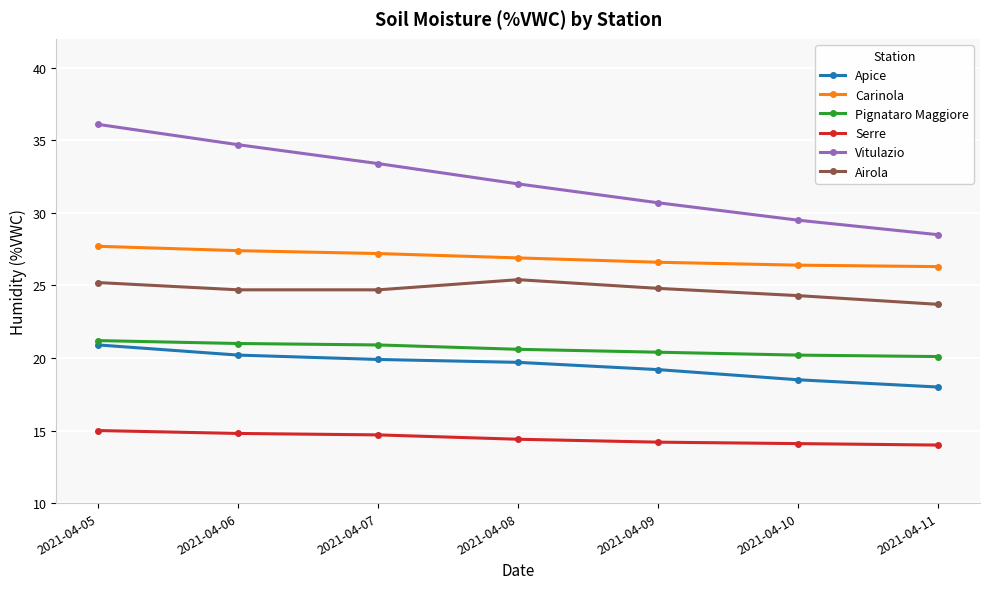

What is the total value across all series at 2021-04-05?

146.1